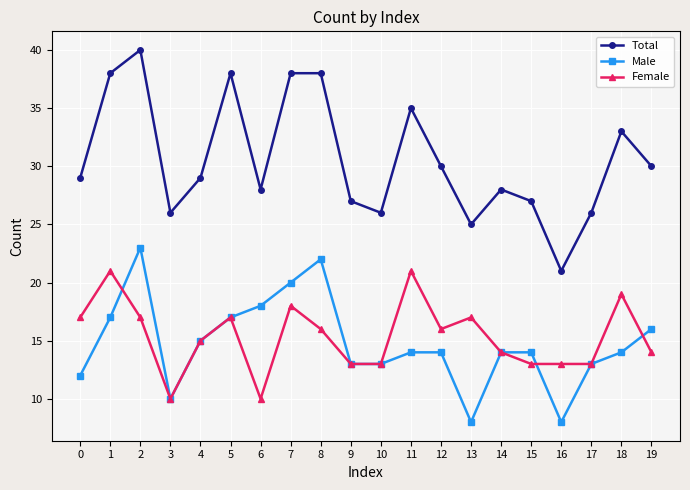

What is the difference between the maximum and minimum values in the Male series?

15